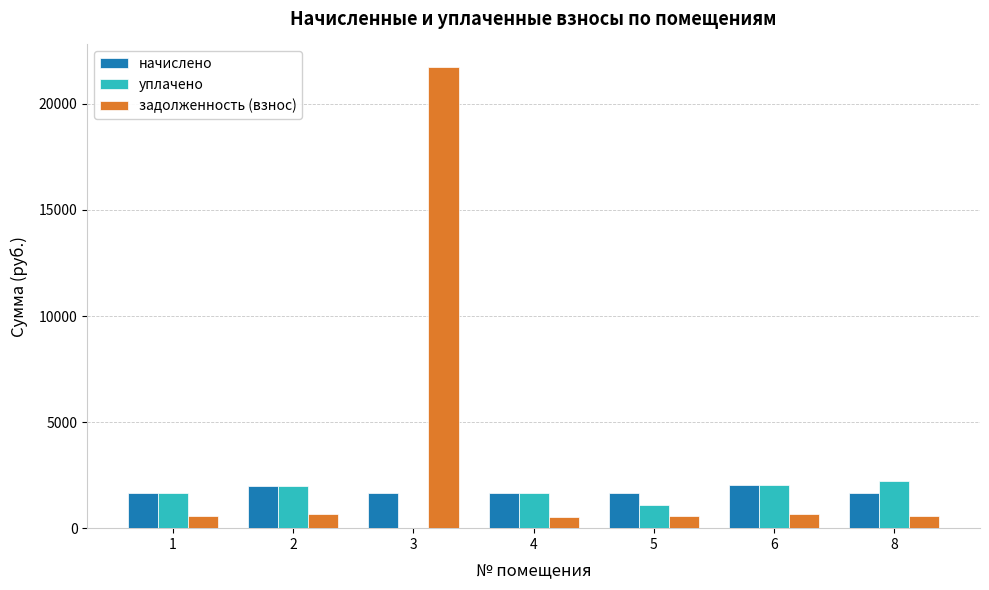

Is it true that задолженность (взнос) equals 656.2 at 2?

True